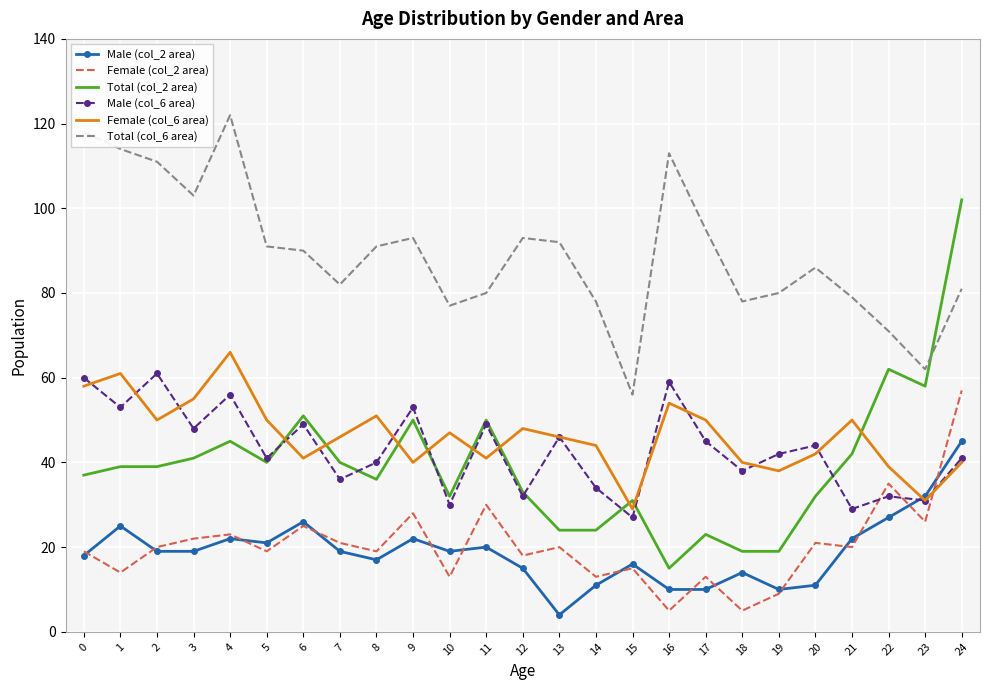

Between 0 and 14, which series saw the biggest shift?

Total (col_6 area)